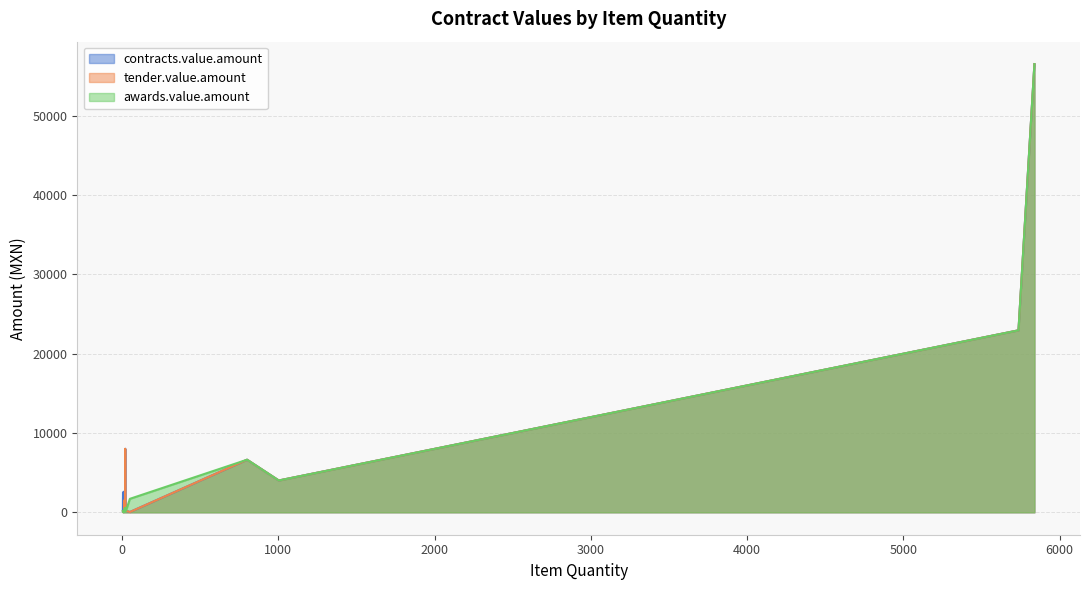

What is the value of the contracts.value.amount point at the 18th from the left?

560.0